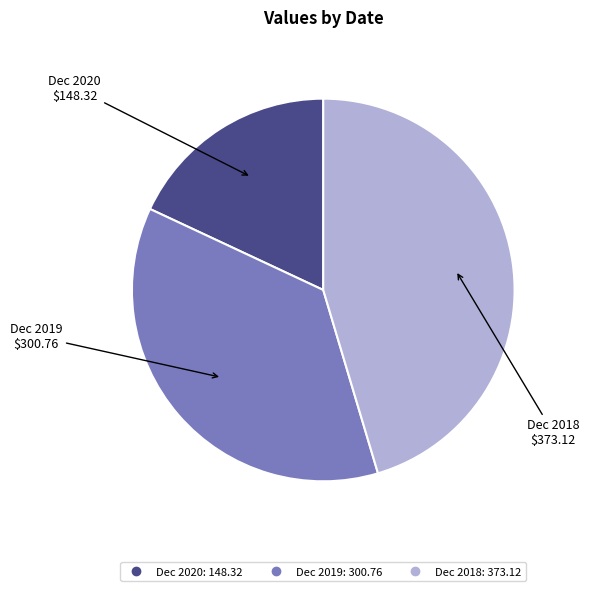

The Dec 2019 slice represents 25% of the pie. True or false?

False